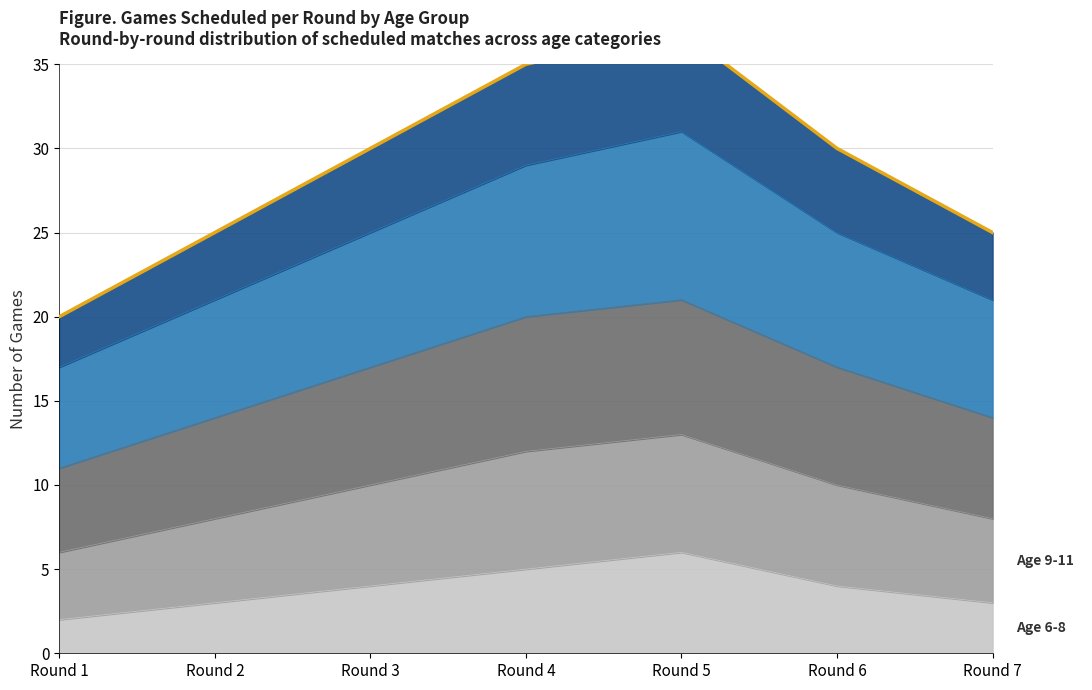

Reading left to right, transcribe all the data shown in this chart.

Round 1=20	Round 2=25	Round 3=30	Round 4=35	Round 5=37	Round 6=30	Round 7=25